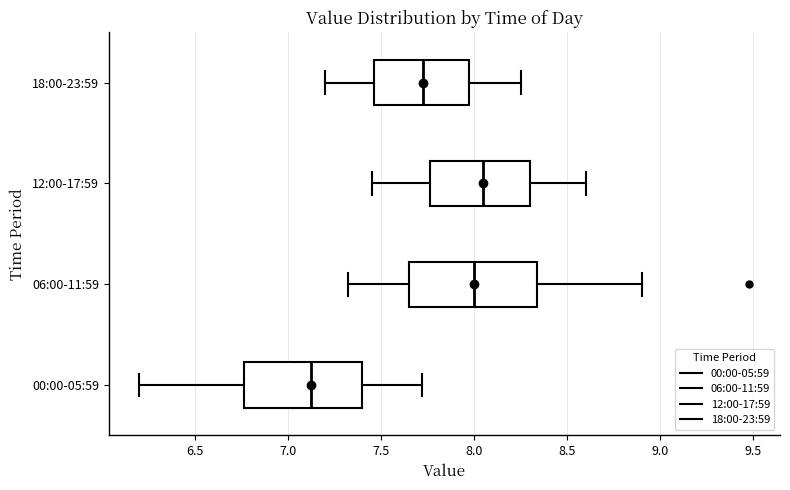

Where does the left whisker of the box for 00:00-05:59 end on the x-axis? The values are not printed on the chart, so give them approximately, as read against the axis.

6.20